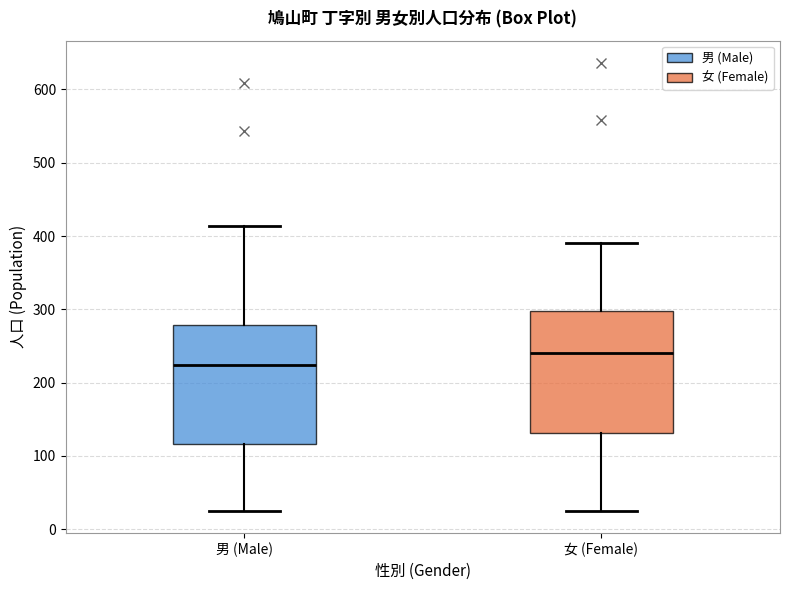

Which box has the highest median line?

女 (Female)